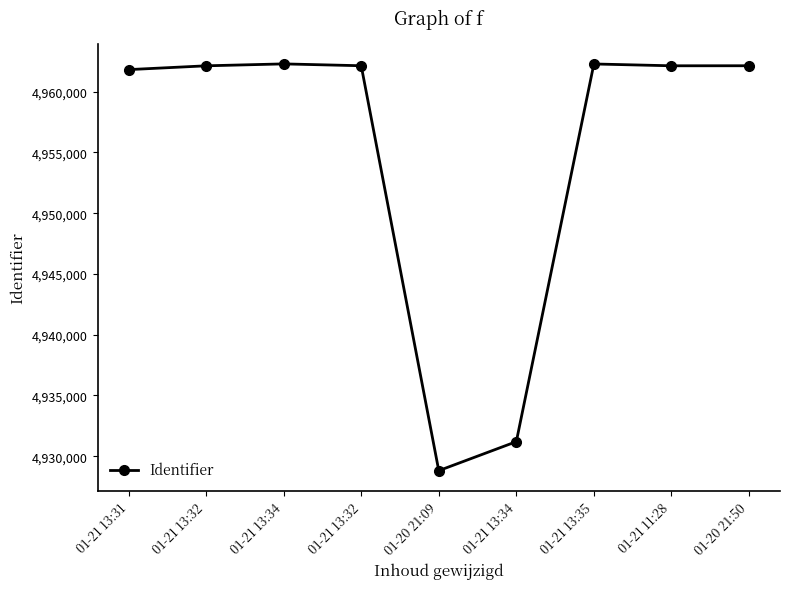

True or false: the data has more than 2 interior local peaks.

False